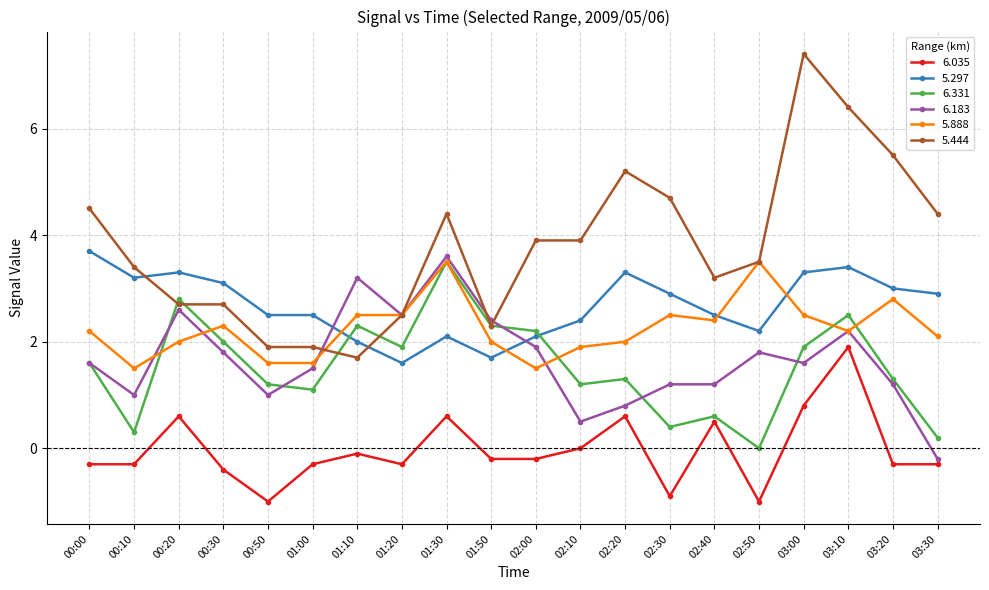

What is the maximum value for 5.444?

7.4